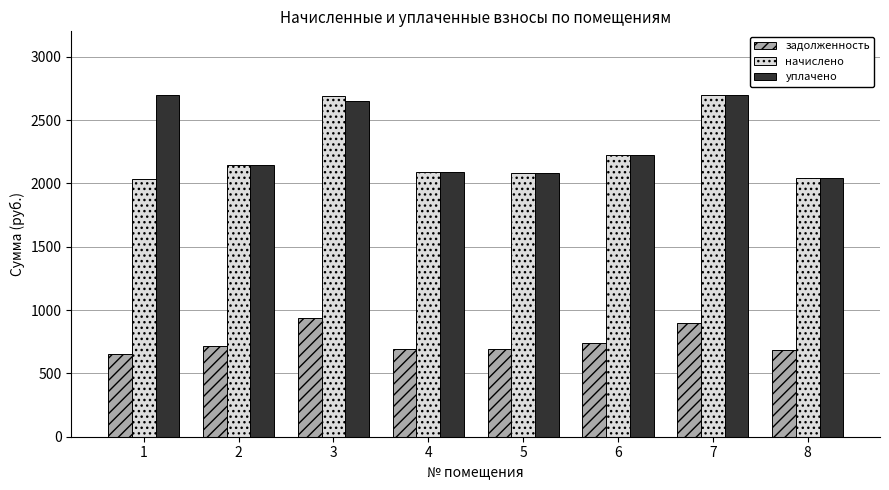

What is the lowest value of the уплачено series?

2042.0